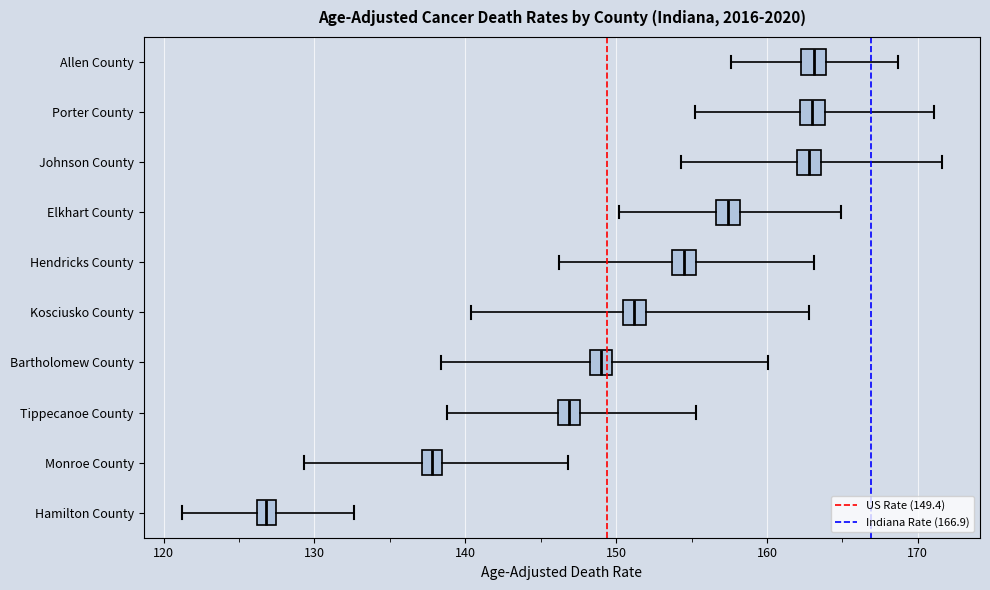

Where is the right edge of the box for Porter County on the x-axis? The values are not printed on the chart, so give them approximately, as read against the axis.

164